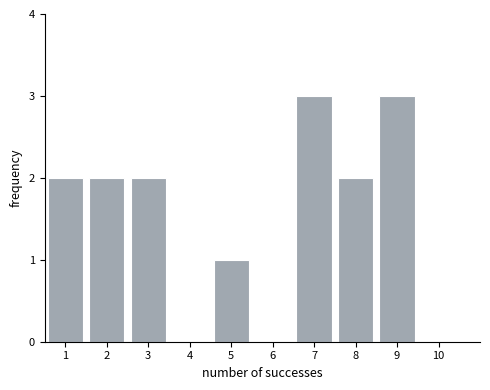

Reading left to right, list every bar in this chart as the range it spans on the x-axis followed by its height. The values are not printed on the chart, so give them approximately, as read against the axis.

0.5 to 1.5: 2
1.5 to 2.5: 2
2.5 to 3.5: 2
3.5 to 4.5: 0
4.5 to 5.5: 1
5.5 to 6.5: 0
6.5 to 7.5: 3
7.5 to 8.5: 2
8.5 to 9.5: 3
9.5 to 10.5: 0